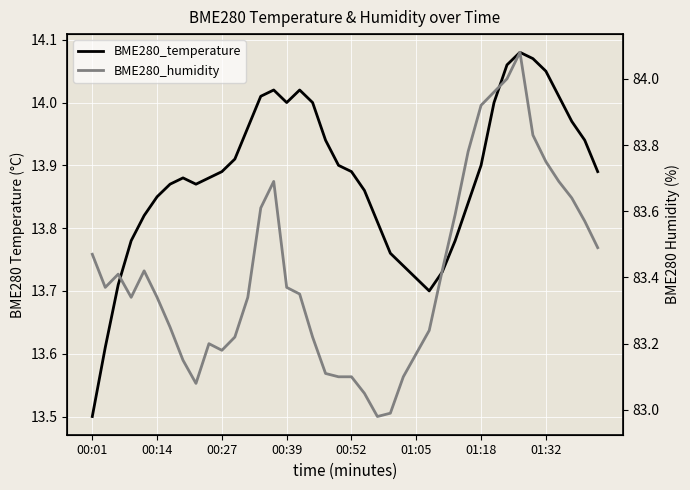

The BME280_temperature series shows 13.9 at 38. True or false?

True